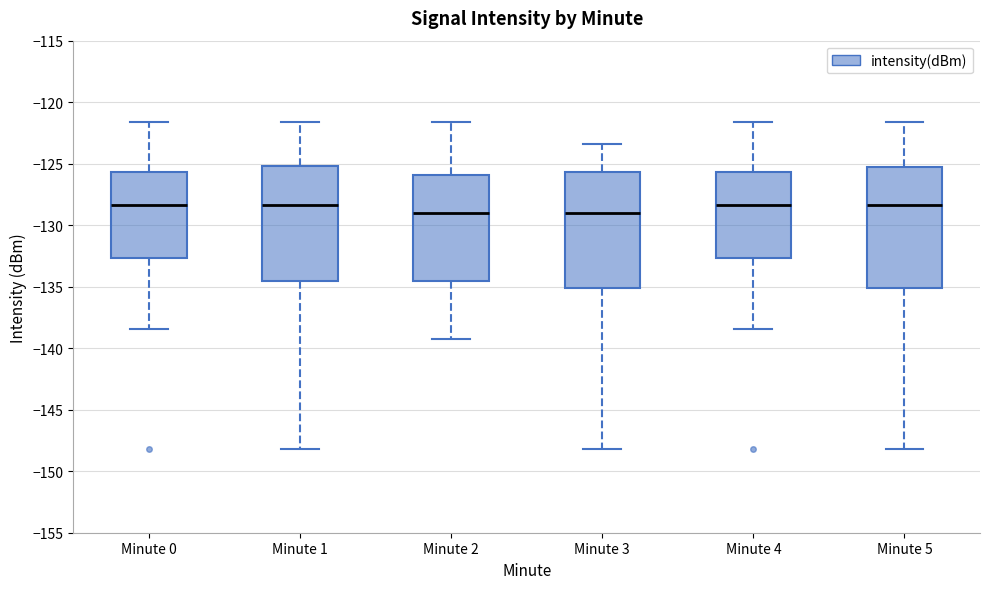

Reading left to right, transcribe this box plot: for each box, give where its median line is, the range the box spans, and where its two whiskers end, as read against the y-axis. The values are not printed on the chart, so give them approximately, as read against the axis.

Minute 0: median -128.5, box -132.5 to -125.5, whiskers -138.5 to -121.5
Minute 1: median -128.5, box -134.5 to -125.0, whiskers -148.0 to -121.5
Minute 2: median -129.0, box -134.5 to -126.0, whiskers -139.0 to -121.5
Minute 3: median -129.0, box -135.0 to -125.5, whiskers -148.0 to -123.5
Minute 4: median -128.5, box -132.5 to -125.5, whiskers -138.5 to -121.5
Minute 5: median -128.5, box -135.0 to -125.5, whiskers -148.0 to -121.5